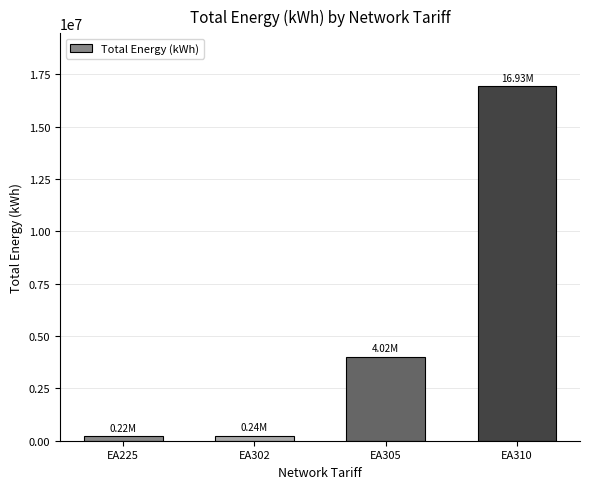

What is the value of the 1st bar from the left?

222795.2